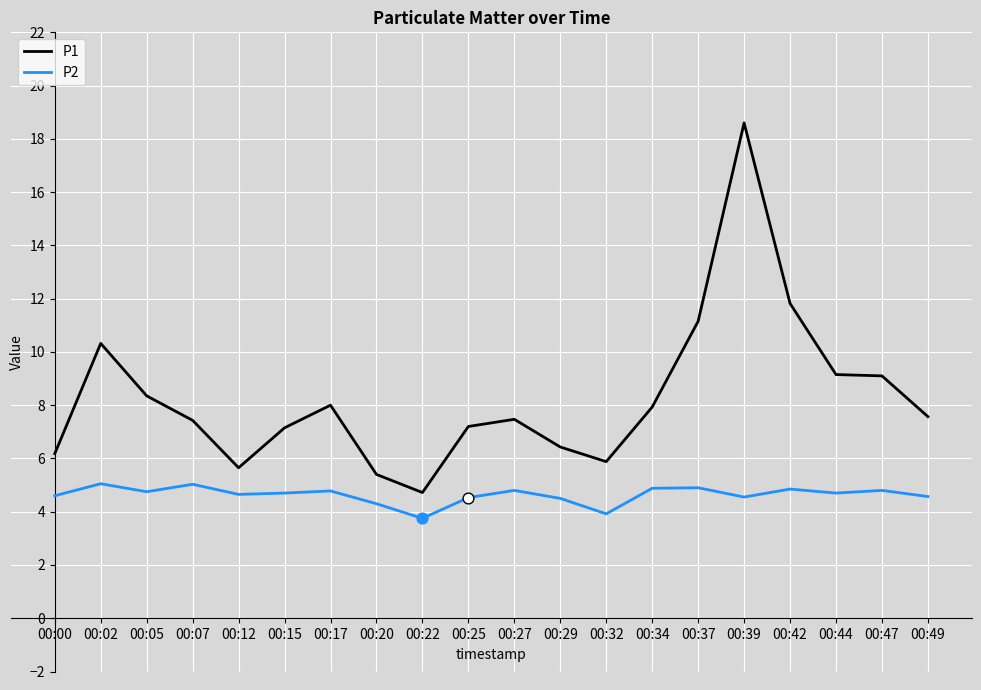

What is the spread (max minus min) of values at 00:22?

1.0